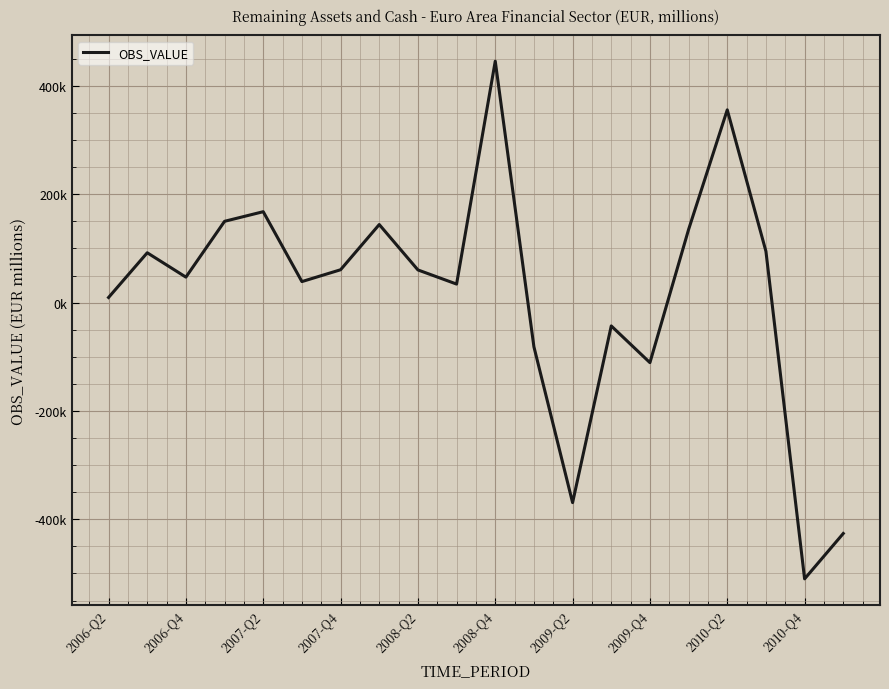

What is the minimum value shown in the chart?

-510004.7